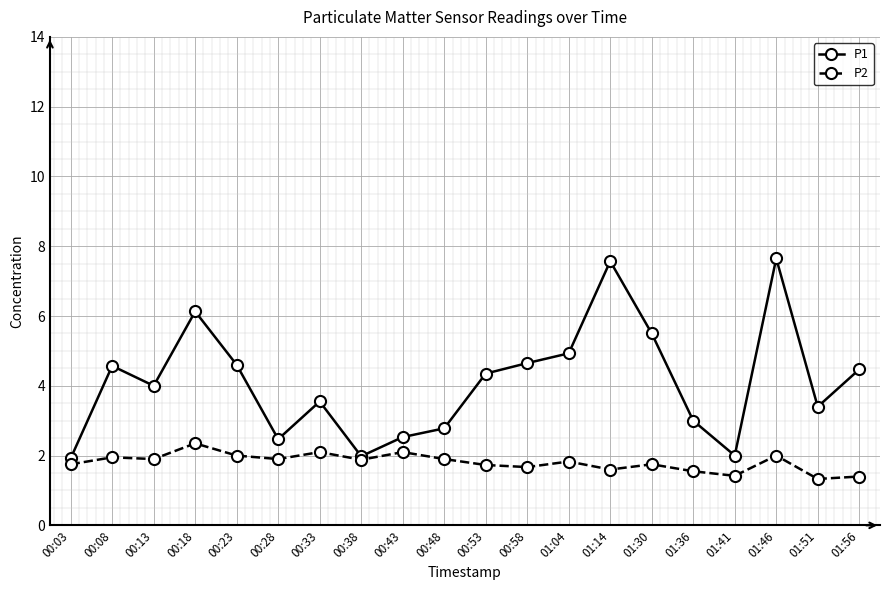

What is the spread (max minus min) of values at 00:13?

2.1